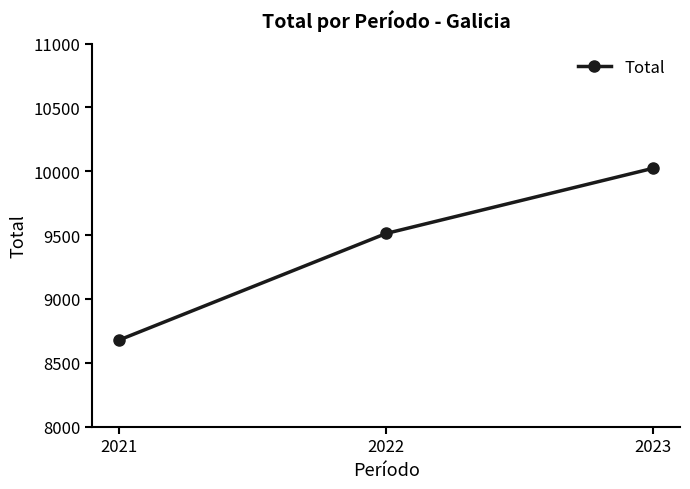

Reading right to left, list all the values displayed in this chart.

2023=10024	2022=9513	2021=8678